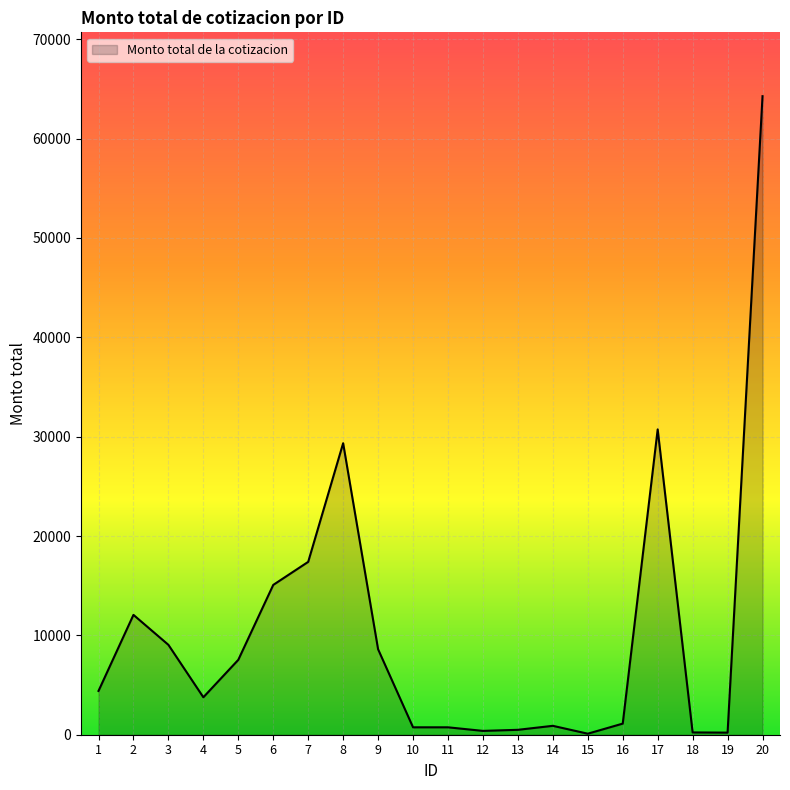

What is the maximum value shown in the chart?

64273.5